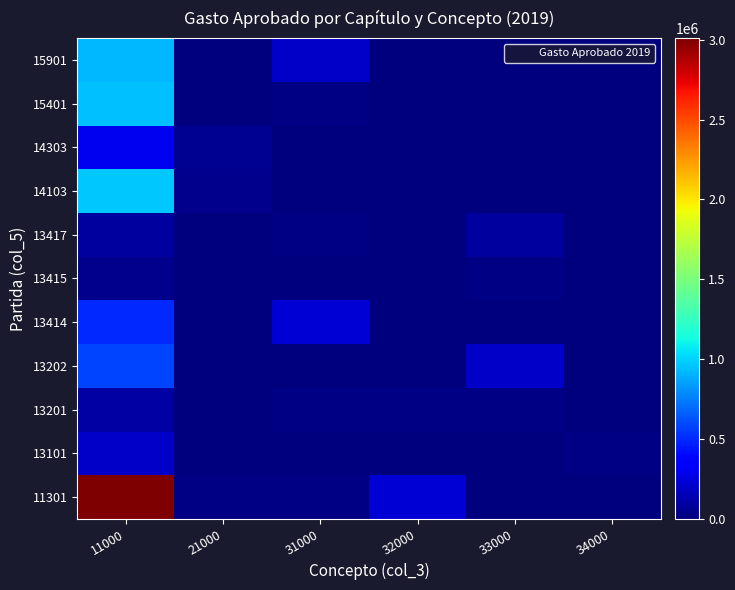

What is the spread (max minus min) of values at 33000?

190920.0